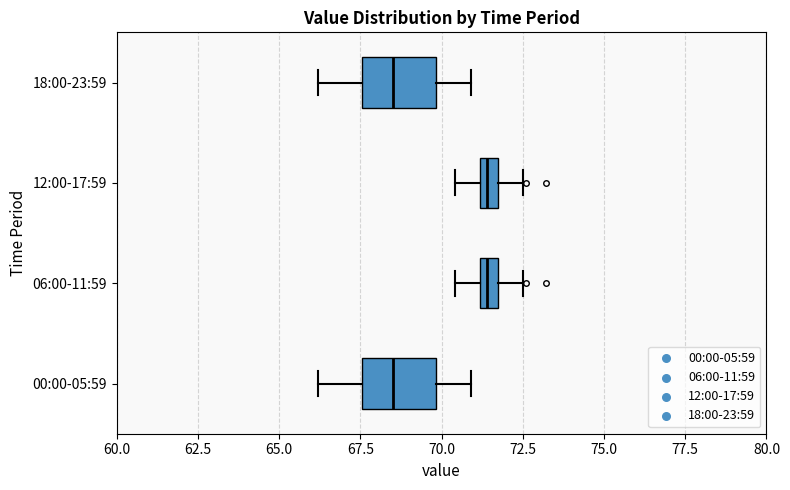

Where does the right whisker of the box for 18:00-23:59 end on the x-axis? The values are not printed on the chart, so give them approximately, as read against the axis.

71.0